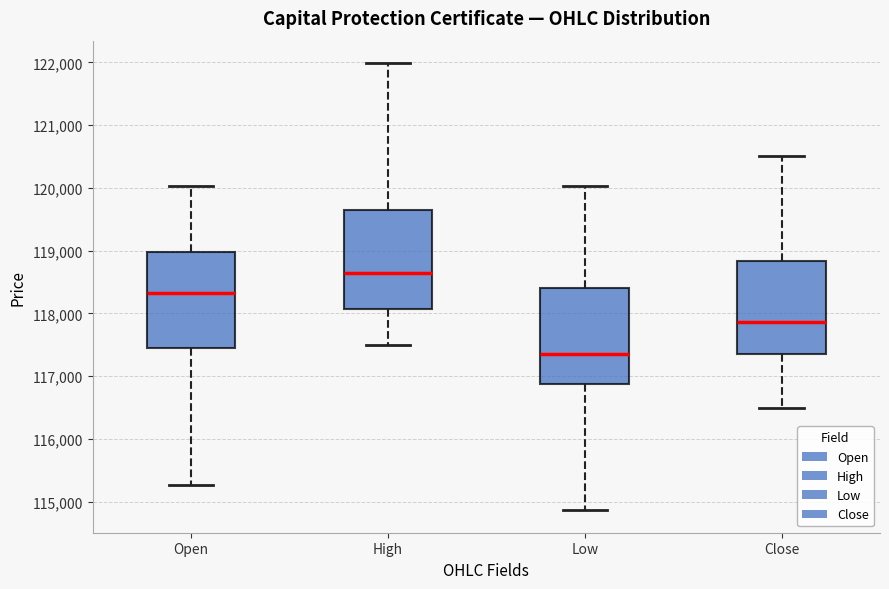

Reading left to right, transcribe this box plot: for each box, give where its median line is, the range the box spans, and where its two whiskers end, as read against the y-axis. The values are not printed on the chart, so give them approximately, as read against the axis.

Open: median 118300, box 117500 to 119000, whiskers 115300 to 120000
High: median 118600, box 118100 to 119700, whiskers 117500 to 122000
Low: median 117300, box 116900 to 118400, whiskers 114900 to 120000
Close: median 117900, box 117400 to 118800, whiskers 116500 to 120500